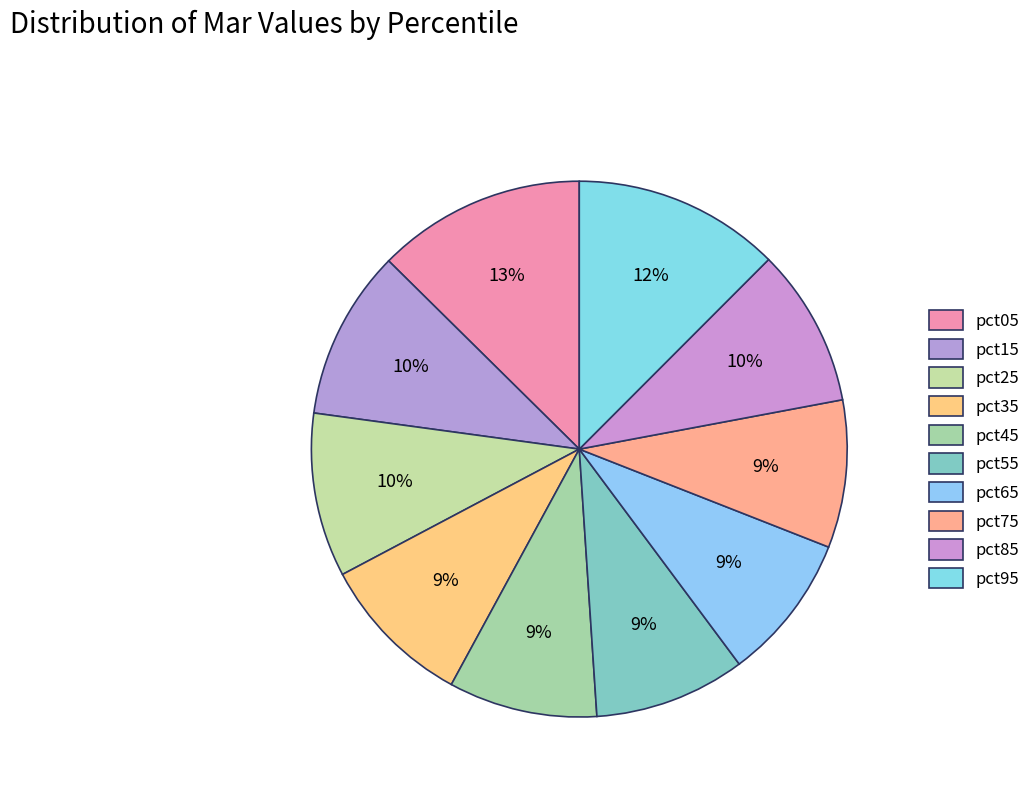

How many segments does this pie chart have?

10